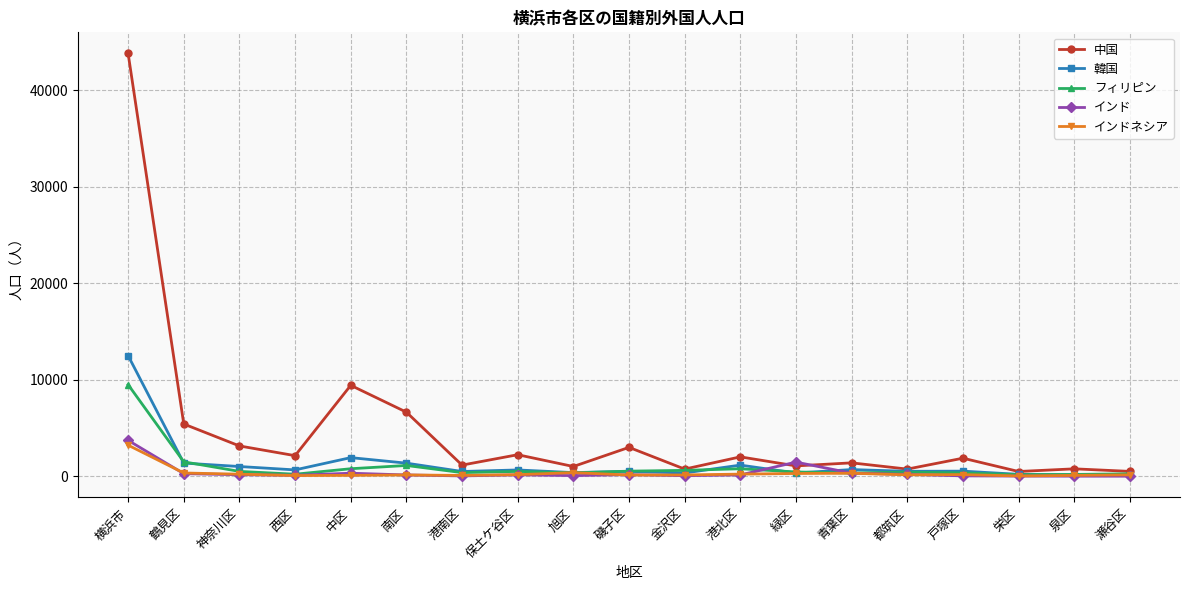

Where is フィリピン nearest to the value 4836?

鶴見区